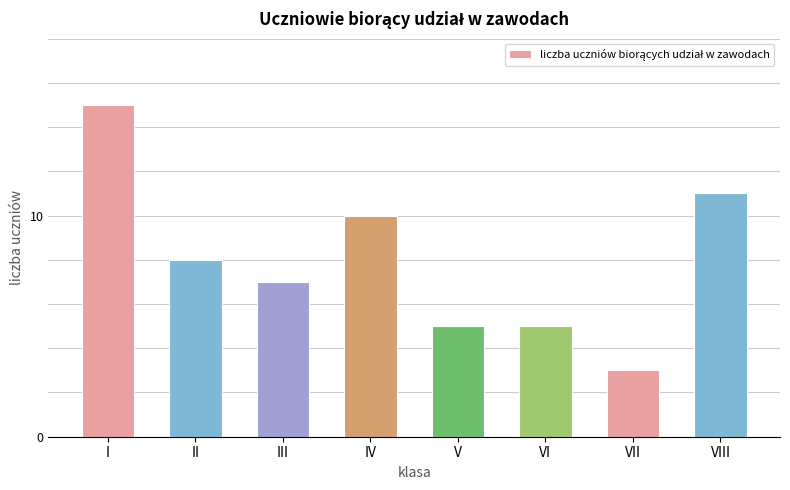

What is the minimum value shown in the chart?

3